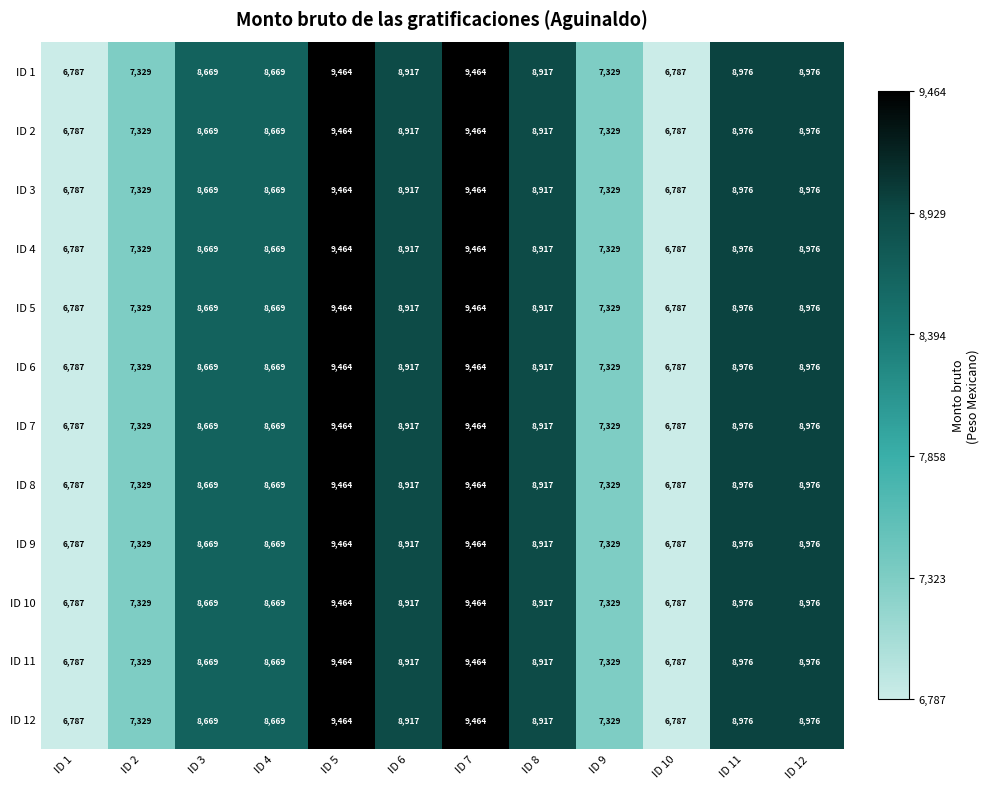

What is the difference between the ID 8 values at ID 8 and ID 3?

248